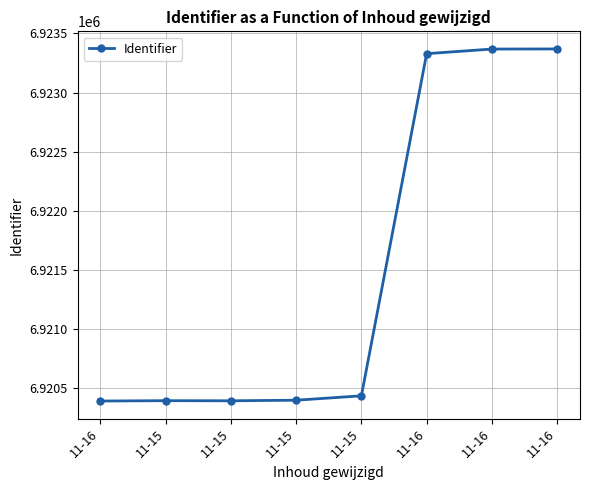

How many lines are shown in the chart?

1